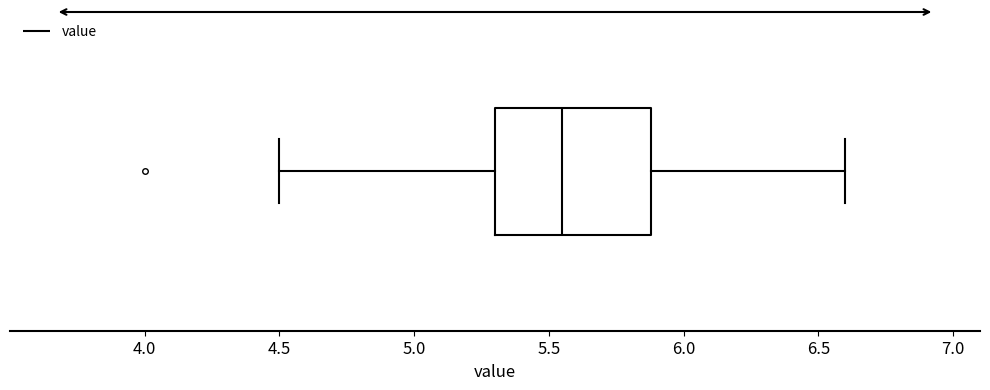

Transcribe this box plot: give where the median line is, the range the box spans, and where the two whiskers end, as read against the x-axis. The values are not printed on the chart, so give them approximately, as read against the axis.

median 5.55, box 5.30 to 5.90, whiskers 4.50 to 6.60